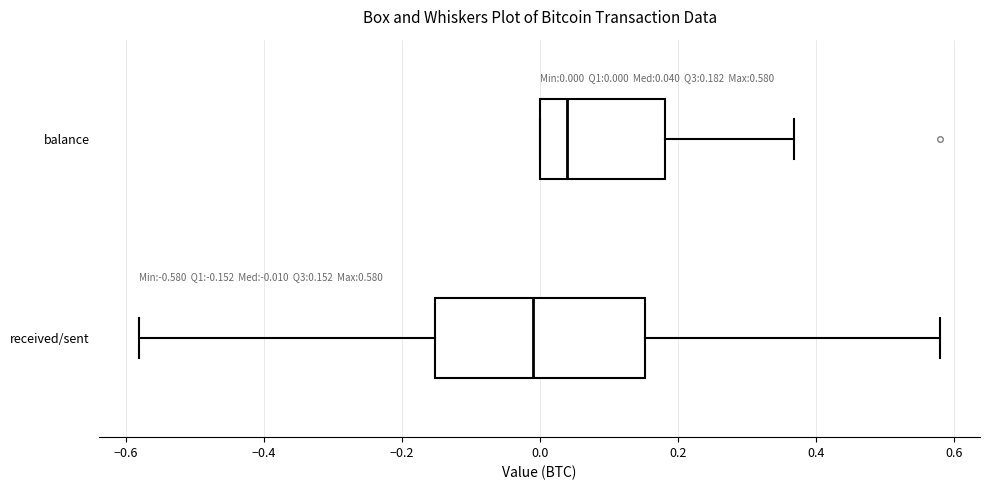

Which box is the widest, from its left edge to its right edge?

received/sent